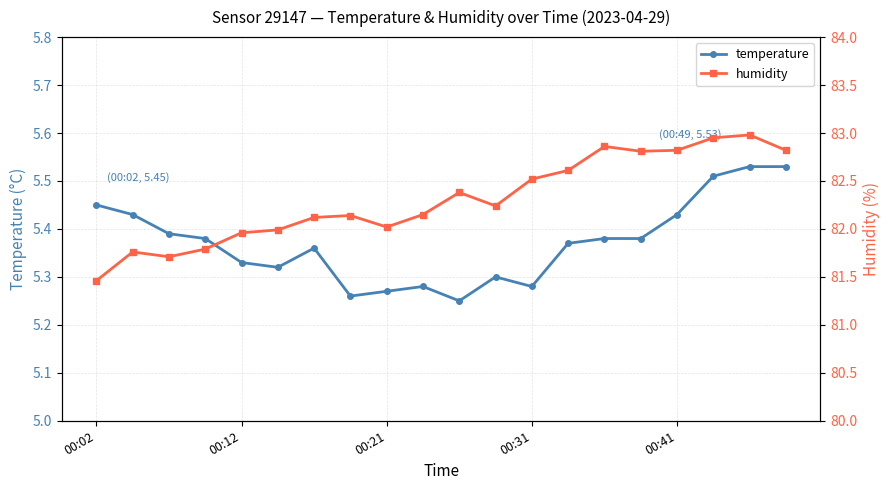

How many series are shown in this chart?

2